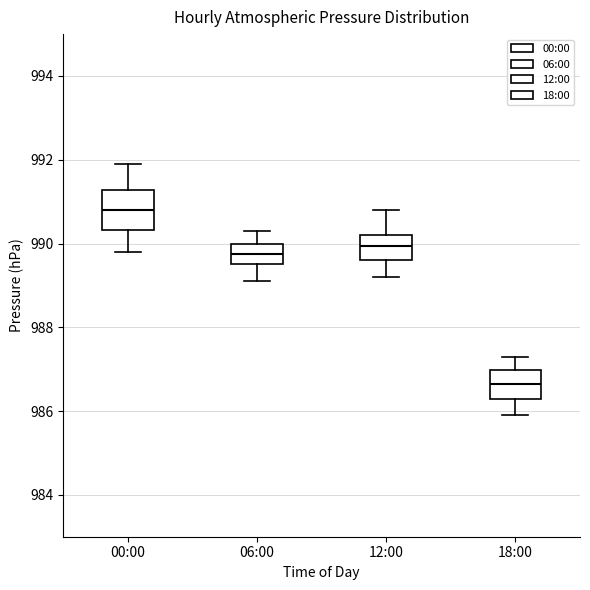

Where is the lower edge of the box for 12:00 on the y-axis? The values are not printed on the chart, so give them approximately, as read against the axis.

989.6